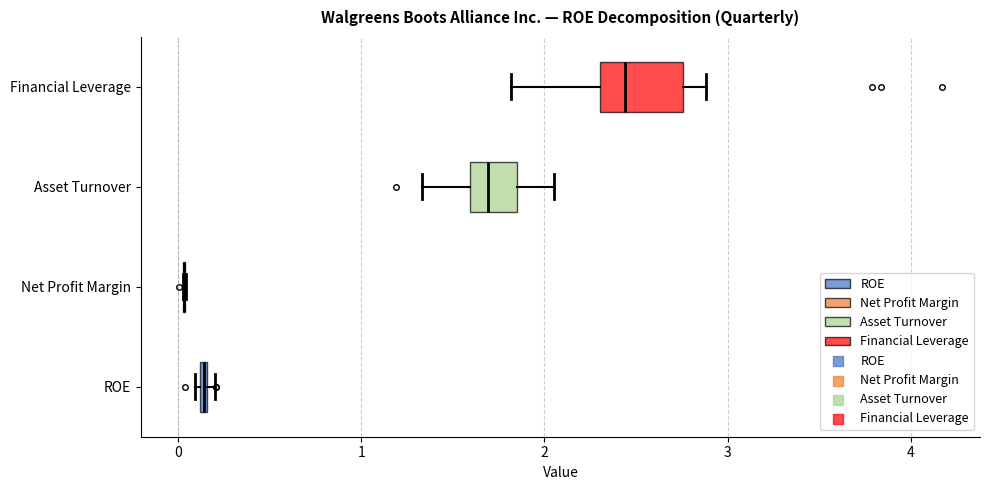

Comparing the boxes themselves (not the whiskers), which one is the widest?

Financial Leverage